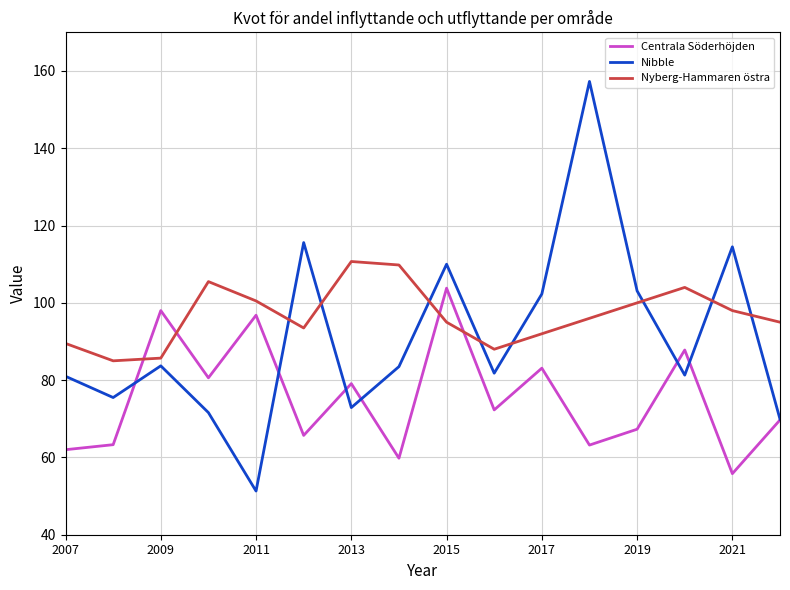

List the series in order of their overall mean, highest first.

Nyberg-Hammaren östra, Nibble, Centrala Söderhöjden